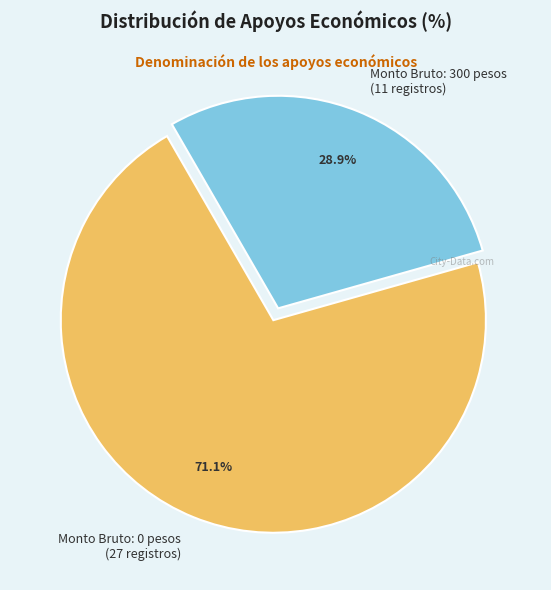

Is there any slice that represents more than half of the pie?

Yes